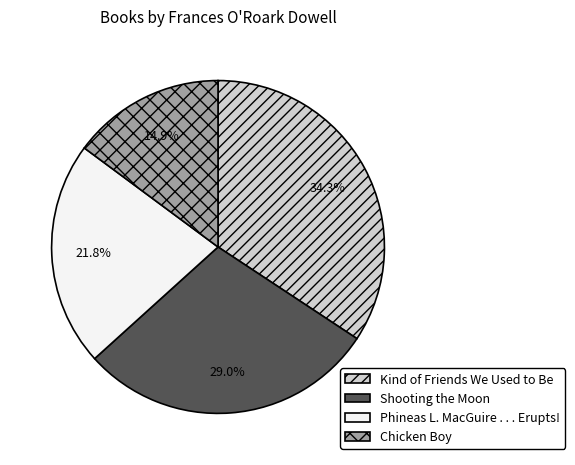

Combined, what portion of the pie is Chicken Boy and Phineas L. MacGuire . . . Erupts!?

36.7%